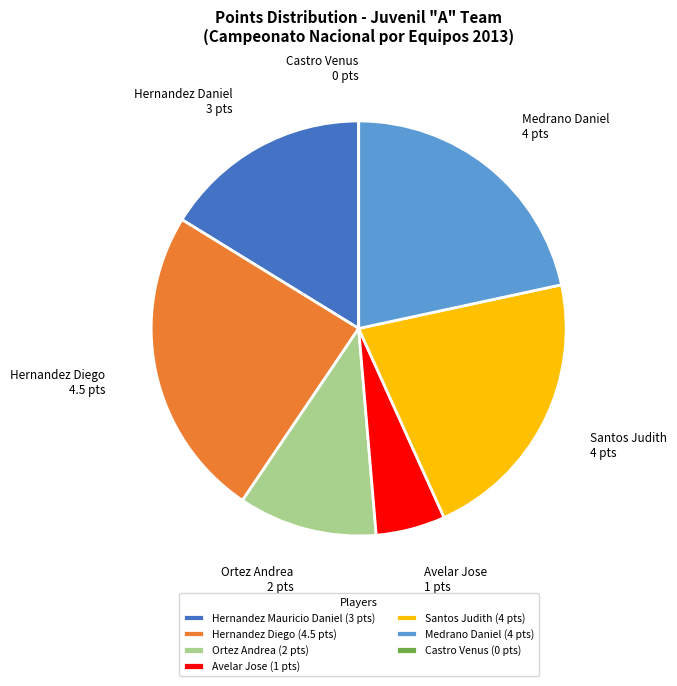

Is it true that Hernandez Diego 4.5 pts is 24% of the pie?

True